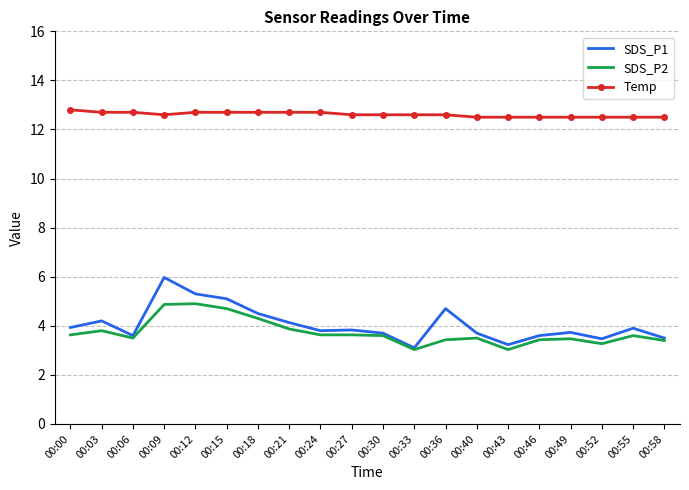

Which series has the largest range (max minus min)?

SDS_P1